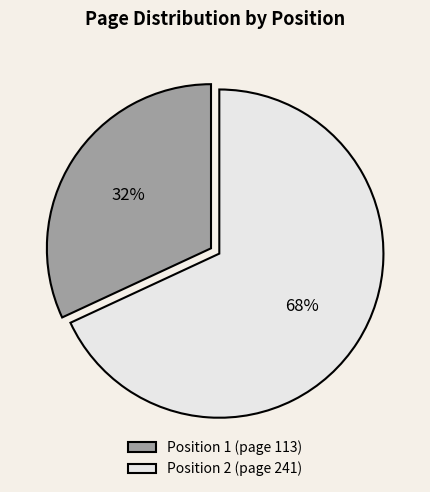

To the nearest percent, what is the difference between the largest and smallest slice percentages?

36%